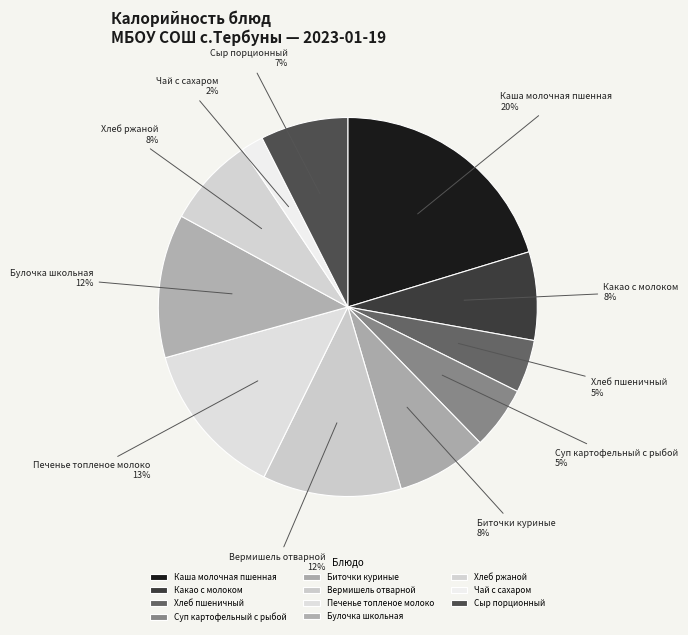

Count the number of slices in the pie.

11